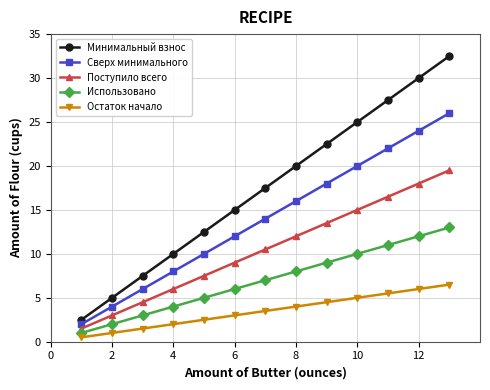

What is the sum of all Сверх минимального values?

182.0